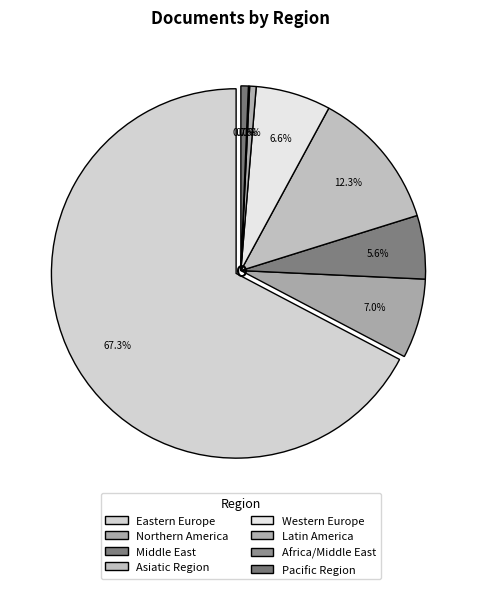

The Africa/Middle East slice represents 11% of the pie. True or false?

False